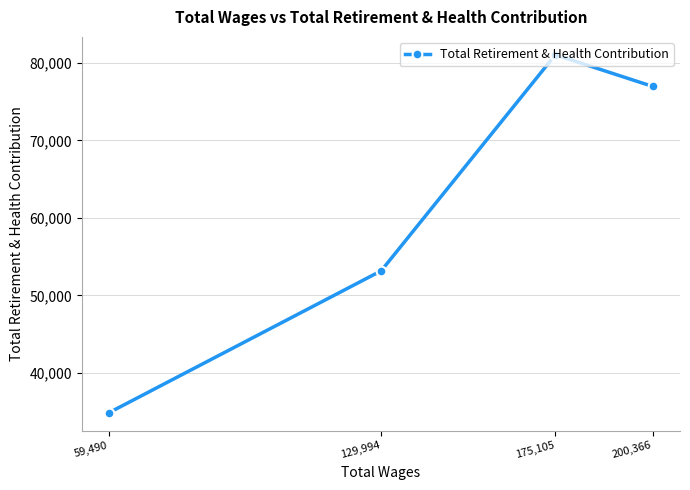

What is the value of the 1st point from the left?

34898